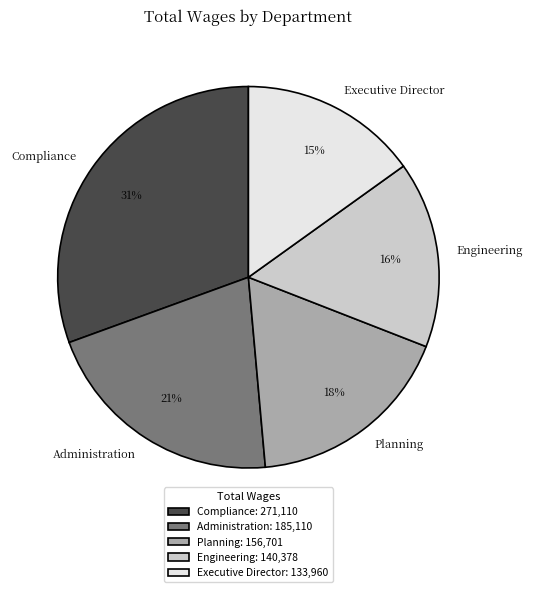

Combined, do Executive Director and Administration account for over 50%?

No